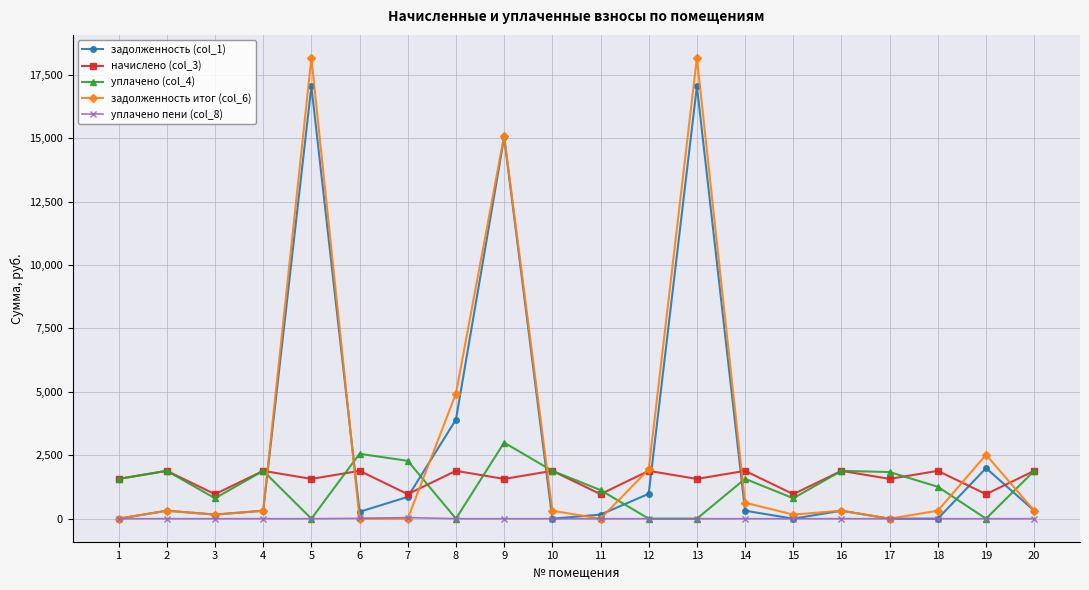

What is the sum of all уплачено пени (col_8) values?

56.4